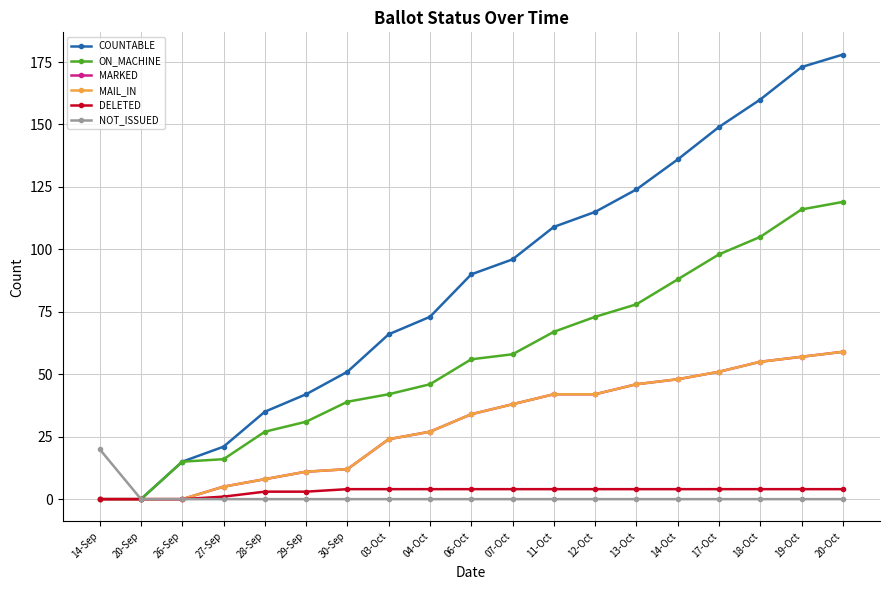

Which series has the largest range (max minus min)?

COUNTABLE